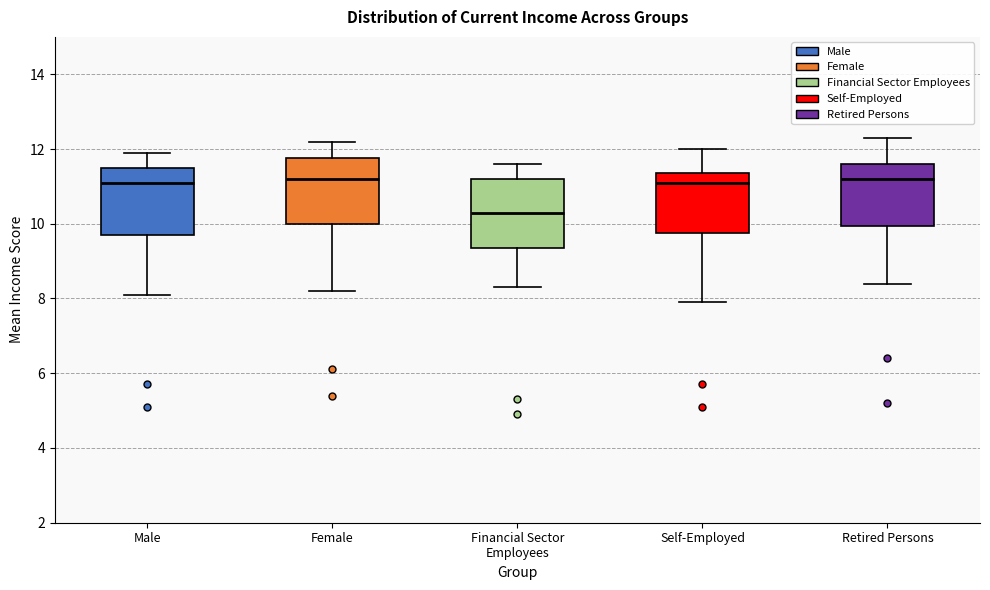

Reading left to right, transcribe this box plot: for each box, give where its median line is, the range the box spans, and where its two whiskers end, as read against the y-axis. The values are not printed on the chart, so give them approximately, as read against the axis.

Male: median 11.2, box 9.8 to 11.6, whiskers 8.2 to 12.0
Female: median 11.2, box 10.0 to 11.8, whiskers 8.2 to 12.2
Financial Sector Employees: median 10.4, box 9.4 to 11.2, whiskers 8.4 to 11.6
Self-Employed: median 11.2, box 9.8 to 11.4, whiskers 8.0 to 12.0
Retired Persons: median 11.2, box 10.0 to 11.6, whiskers 8.4 to 12.4